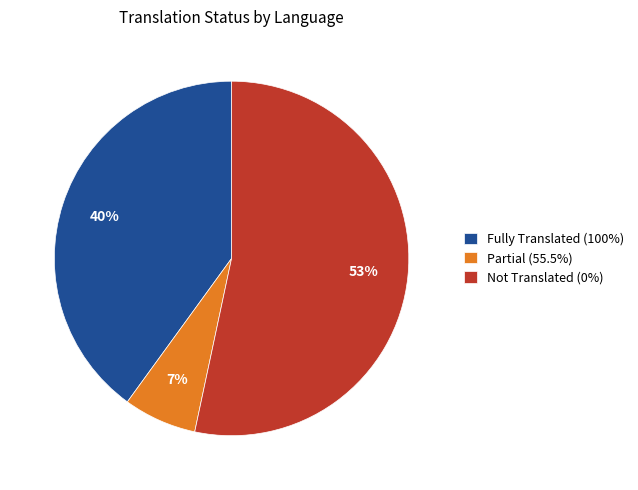

Which category has the biggest portion of the pie?

Not Translated (0%)